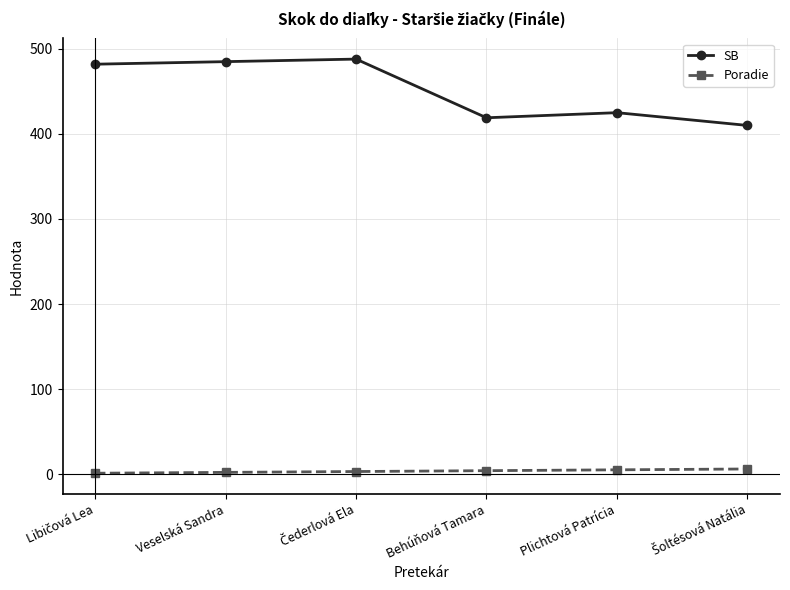

How many values in the Poradie series are below 4?

3